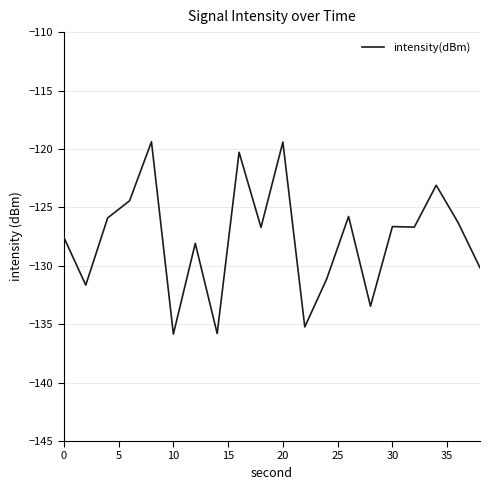

What is the smallest value displayed?

-135.8